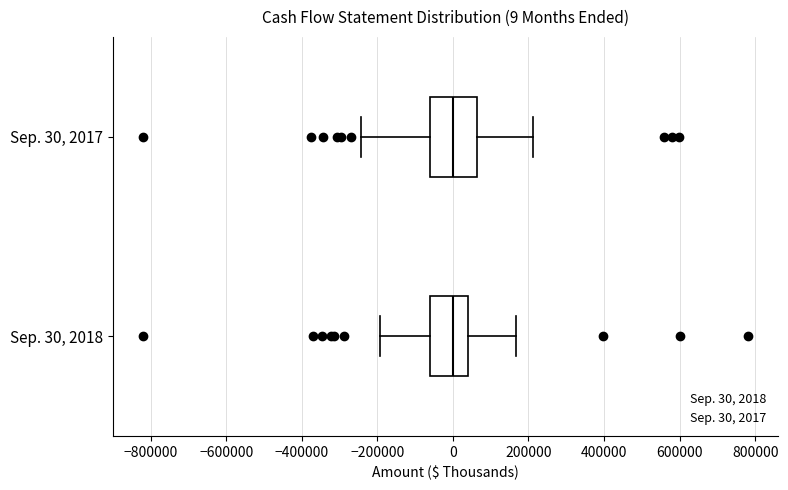

Which box is the widest, from its left edge to its right edge?

Sep. 30, 2017